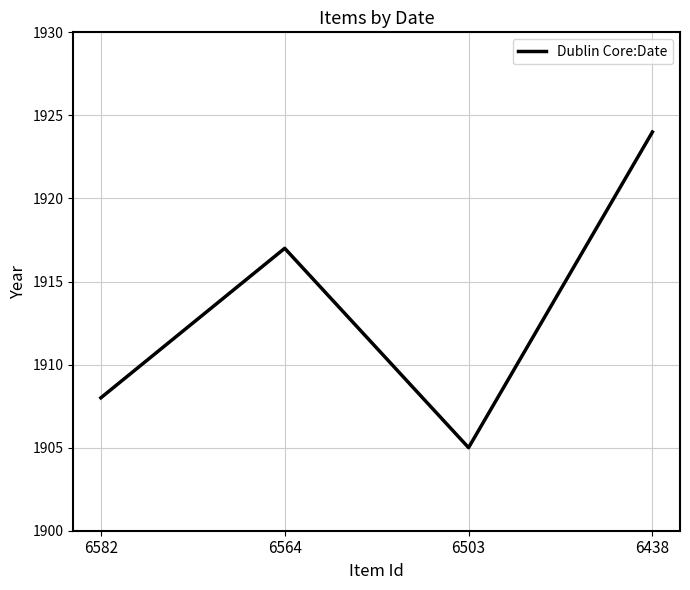

How many values are below 1917?

2